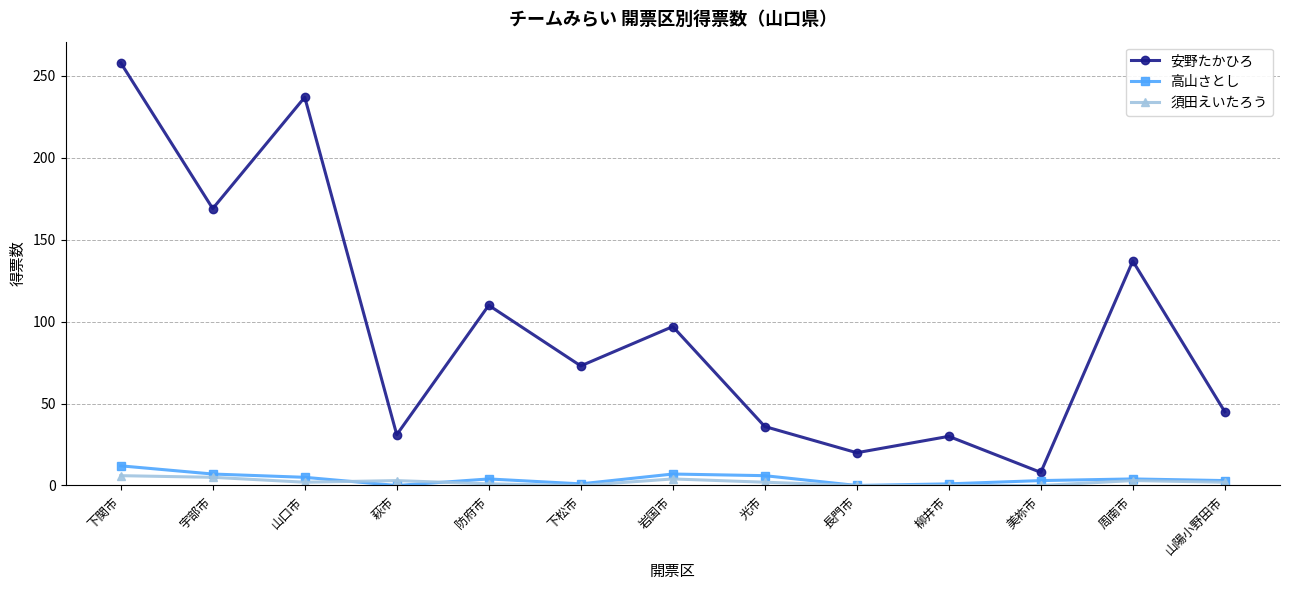

At which category does the chart reach its peak across all series?

下関市